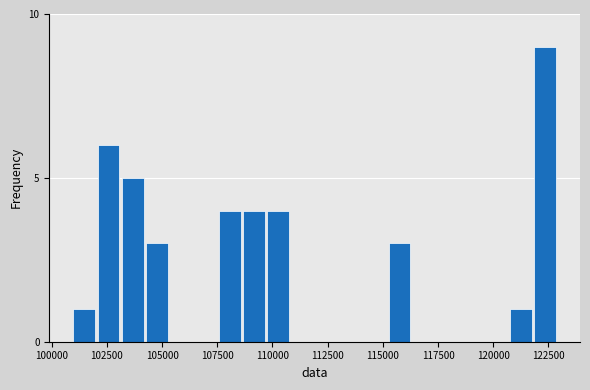

Around what value on the x-axis is the tallest bar? Give the approximate position of its centre, as read against the axis.

122500